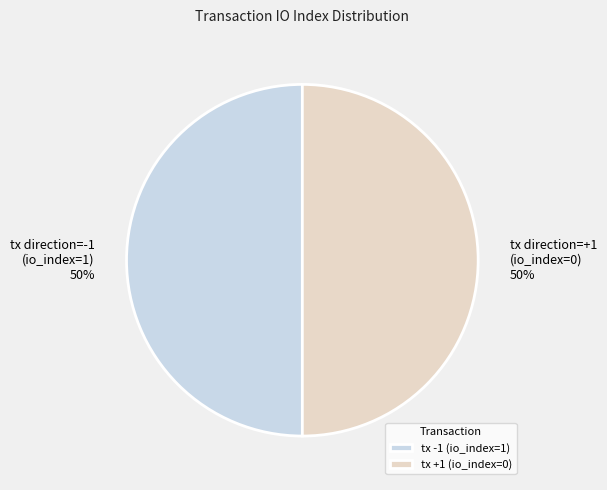

The tx +1 (io_index=0) slice represents 1% of the pie. True or false?

False